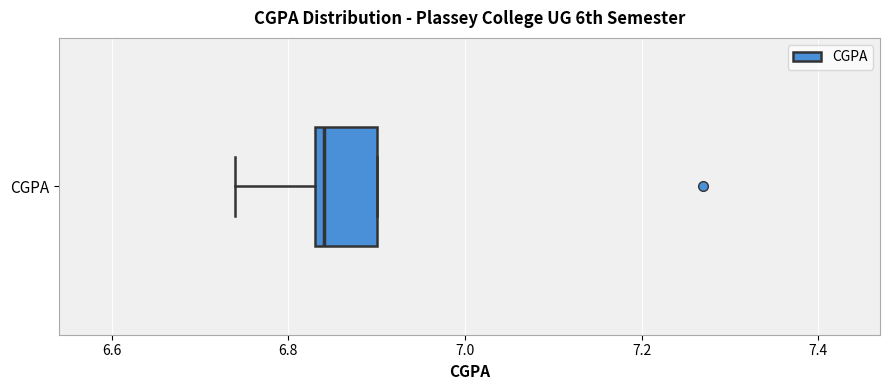

Where does the left whisker of the box for CGPA end on the x-axis? The values are not printed on the chart, so give them approximately, as read against the axis.

6.74